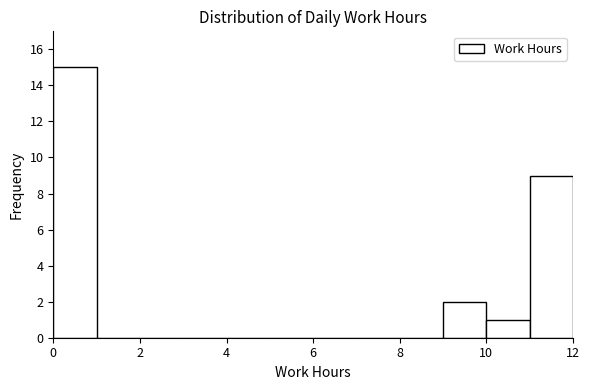

Which range on the x-axis has the tallest bar?

0 to 1